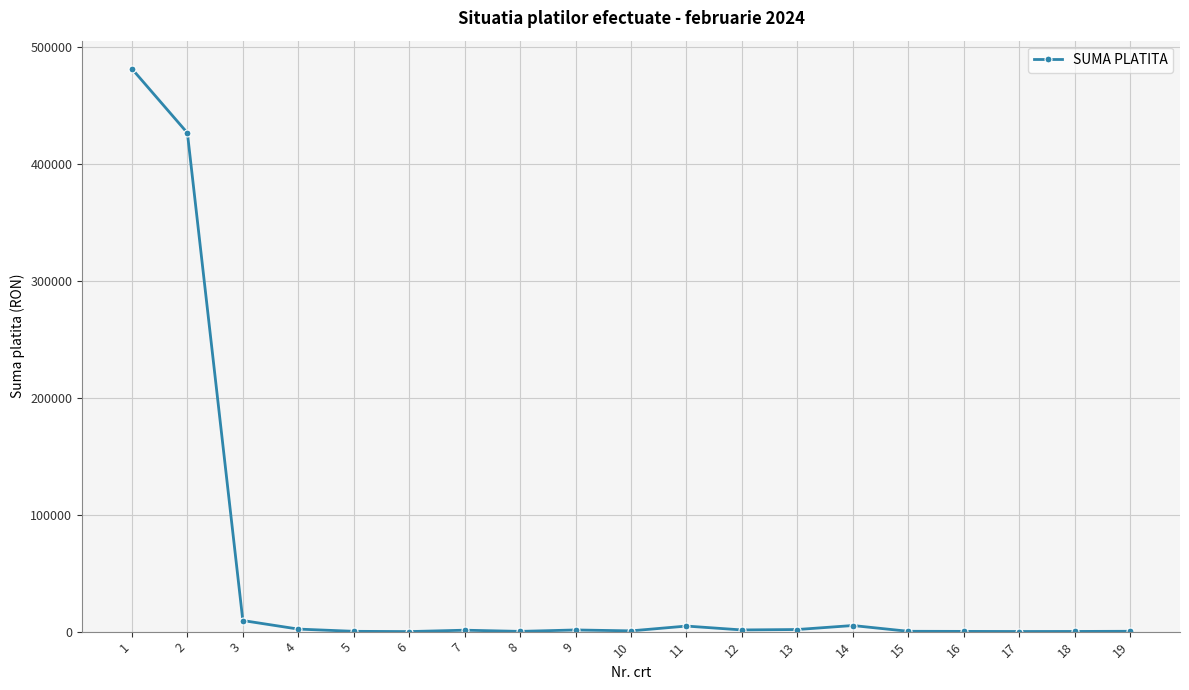

What is the difference between the values at 3 and 9?

8058.3